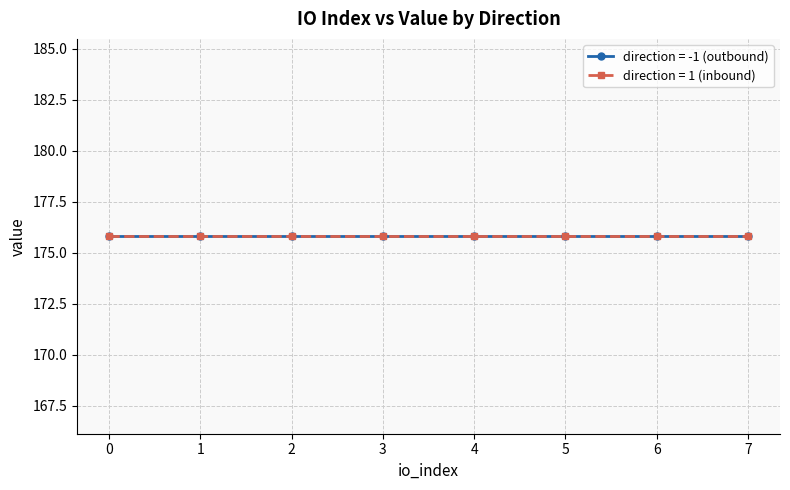

True or false: value and io_index intersect in this chart.

False